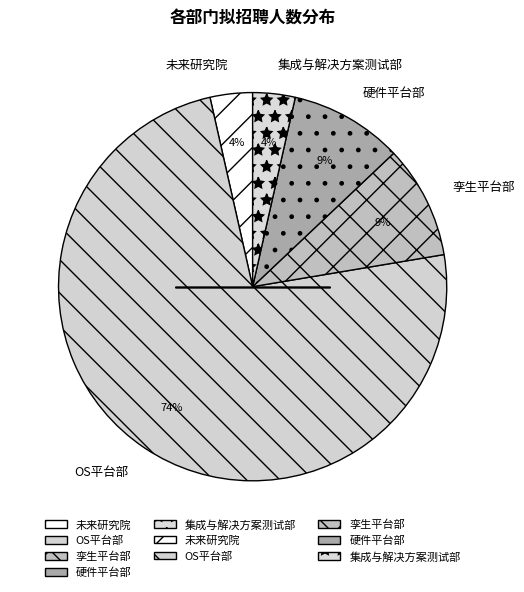

How many slices are in this pie chart?

5